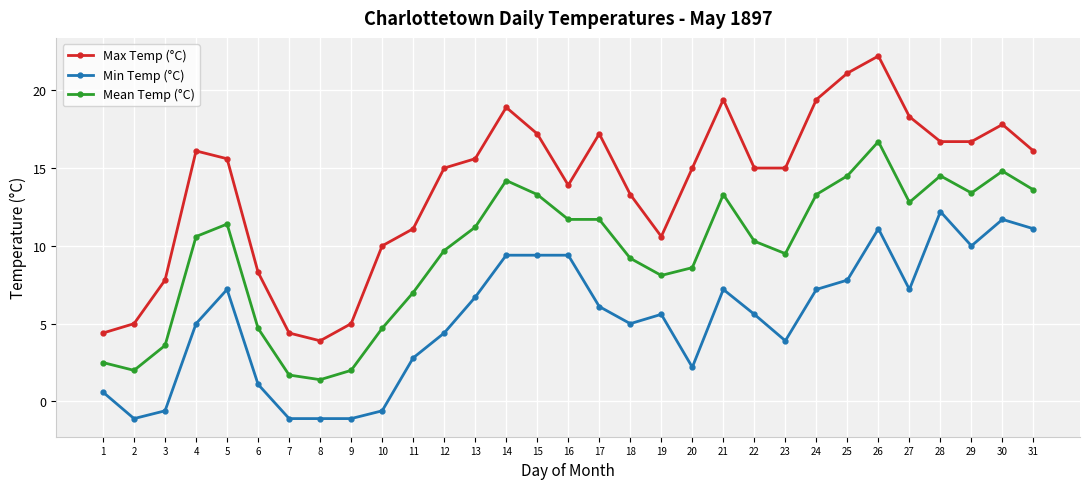

Is the value of Max Temp (°C) at 28 greater than the value of Mean Temp (°C) at 3?

Yes